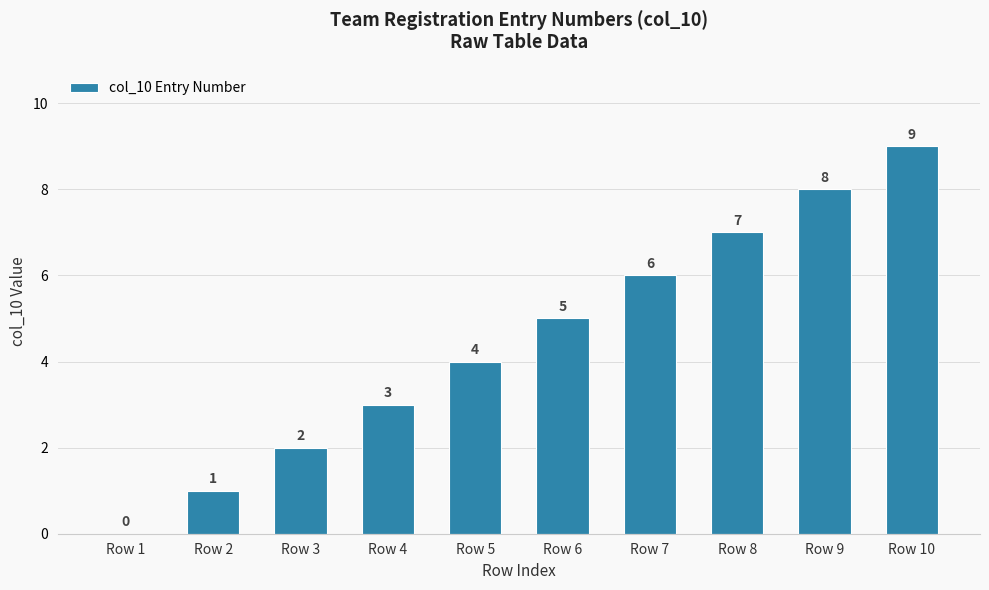

How many values are above zero?

9